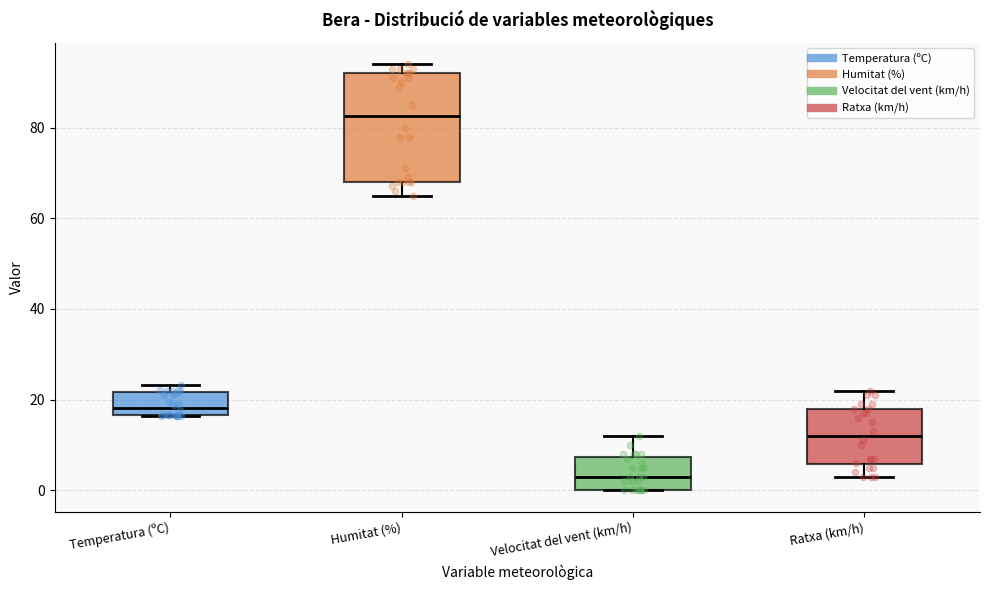

Reading left to right, read every box against the y-axis: the position of its median line, the range the box covers, and the ends of its whiskers. The values are not printed on the chart, so give them approximately, as read against the axis.

Temperatura (ºC): median 18, box 16 to 22, whiskers 16 to 24
Humitat (%): median 82, box 68 to 92, whiskers 66 to 94
Velocitat del vent (km/h): median 4, box 0 to 8, whiskers 0 to 12
Ratxa (km/h): median 12, box 6 to 18, whiskers 4 to 22